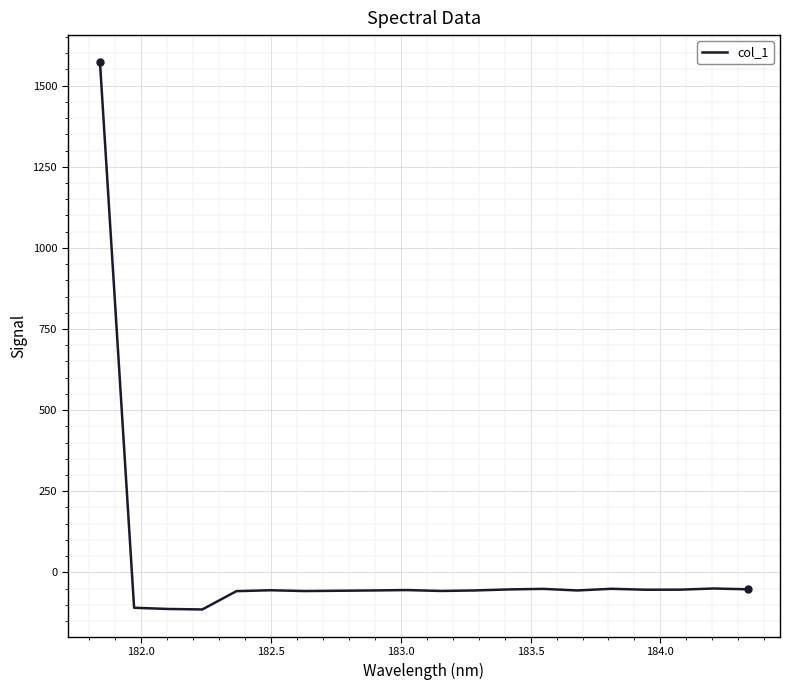

What is the greatest value displayed?

1571.6